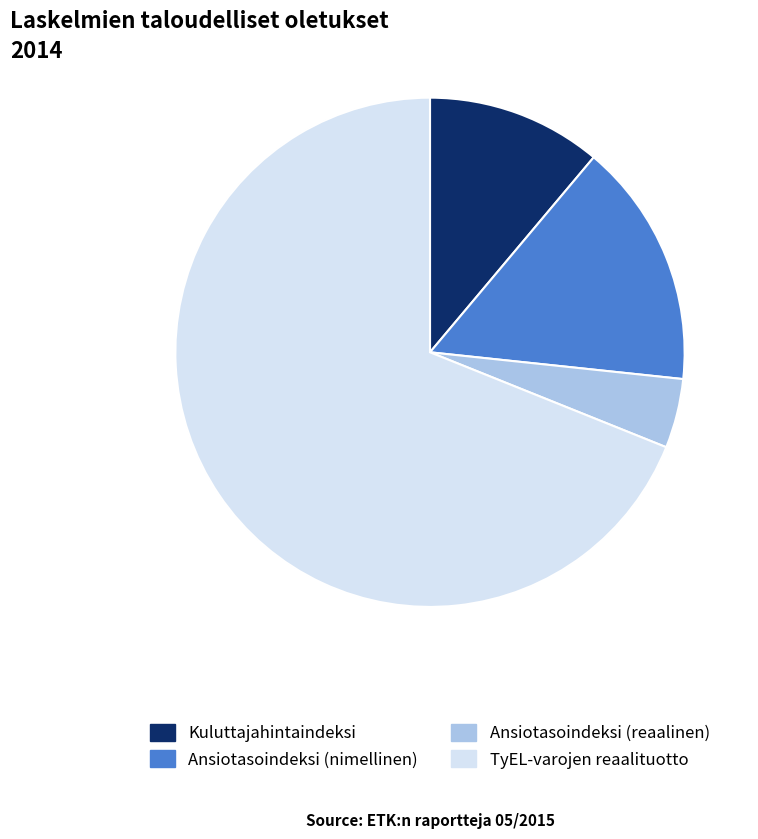

Is the sum of Kuluttajahintaindeksi and TyEL-varojen reaalituotto greater than half?

Yes